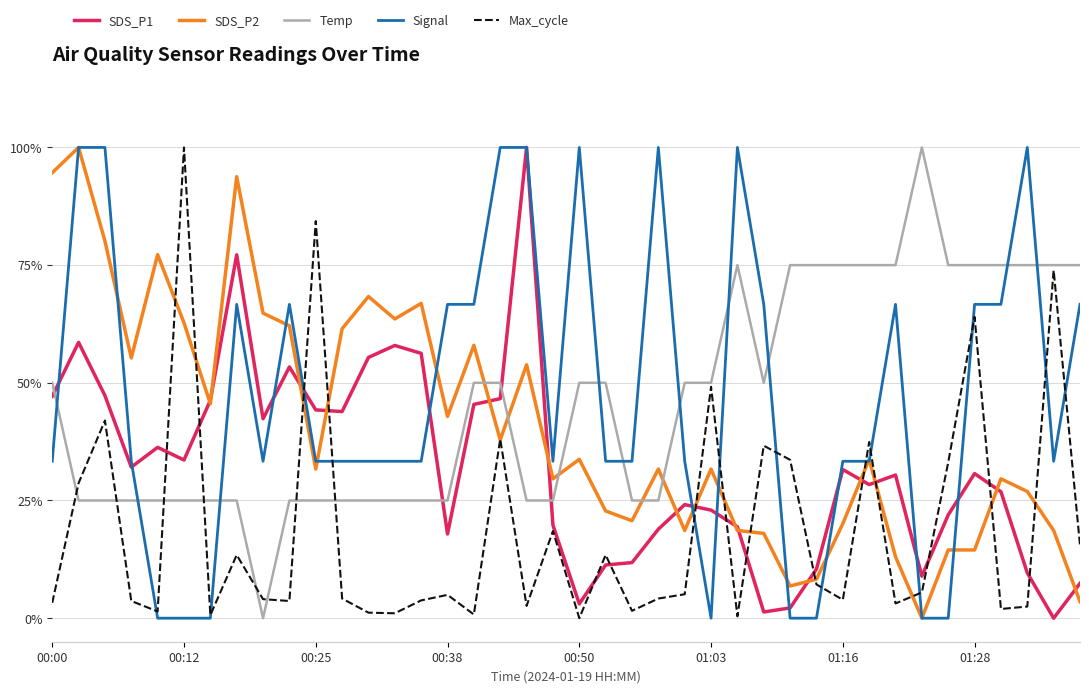

Does the chart have visible grid lines?

Yes